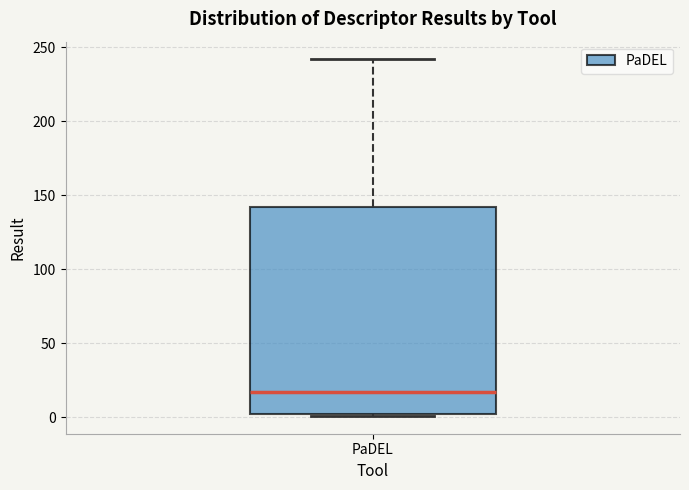

Transcribe this box plot: give where the median line is, the range the box spans, and where the two whiskers end, as read against the y-axis. The values are not printed on the chart, so give them approximately, as read against the axis.

median 15, box 0 to 140, whiskers 0 to 240